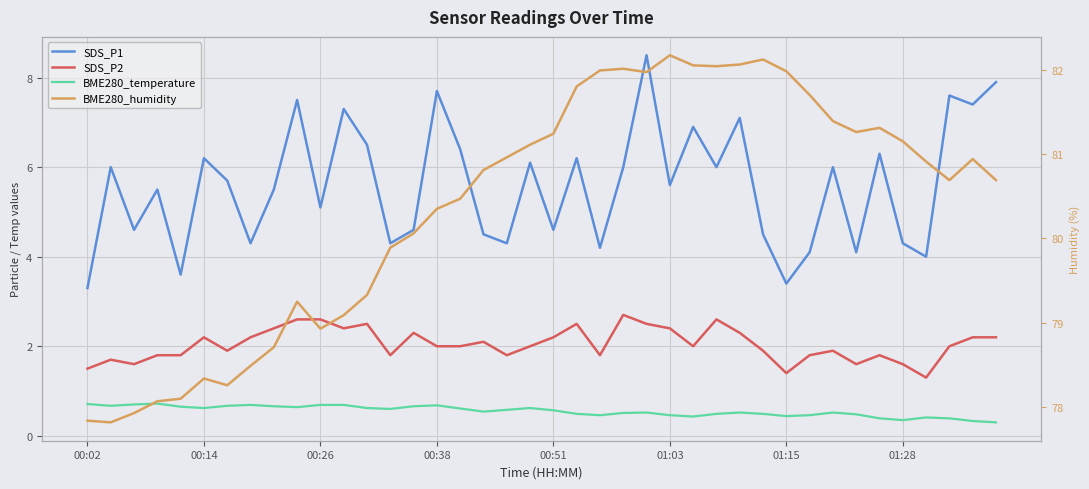

How many lines are shown in the chart?

4